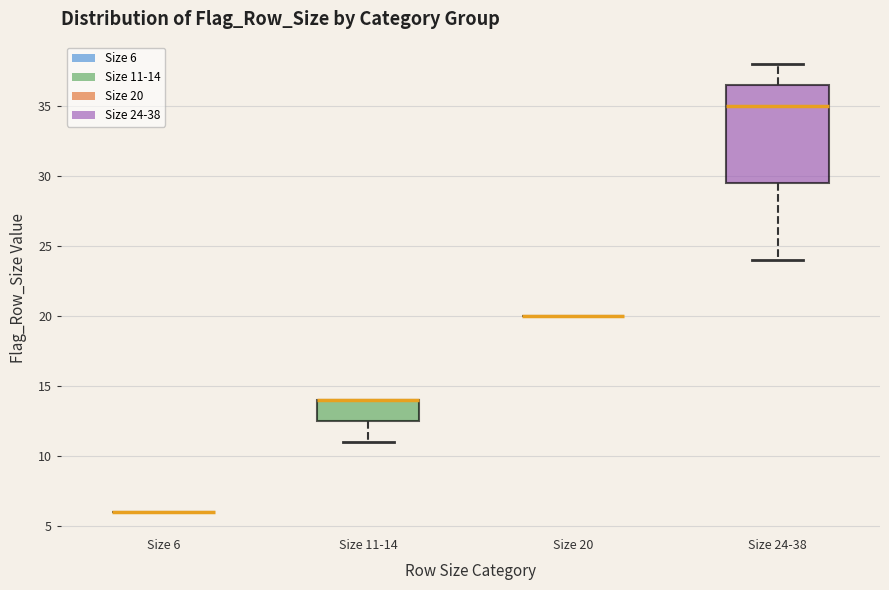

Which box is the tallest, from its lower edge to its upper edge?

Size 24-38